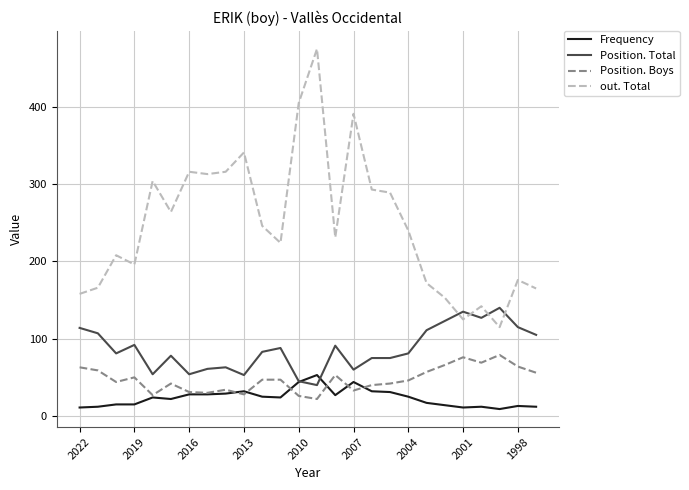

True or false: Position. Boys and Position. Total cross at least once.

False